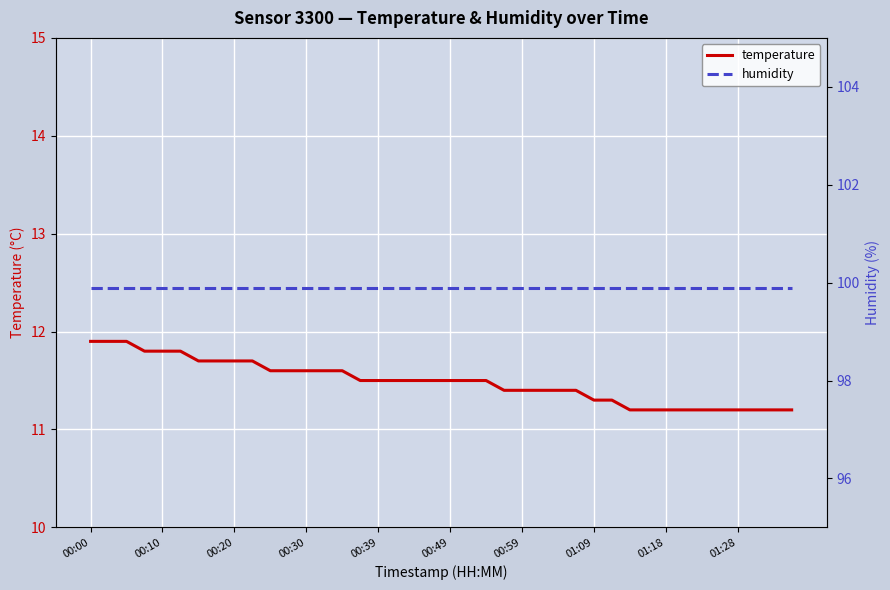

What is the minimum value for temperature?

11.2